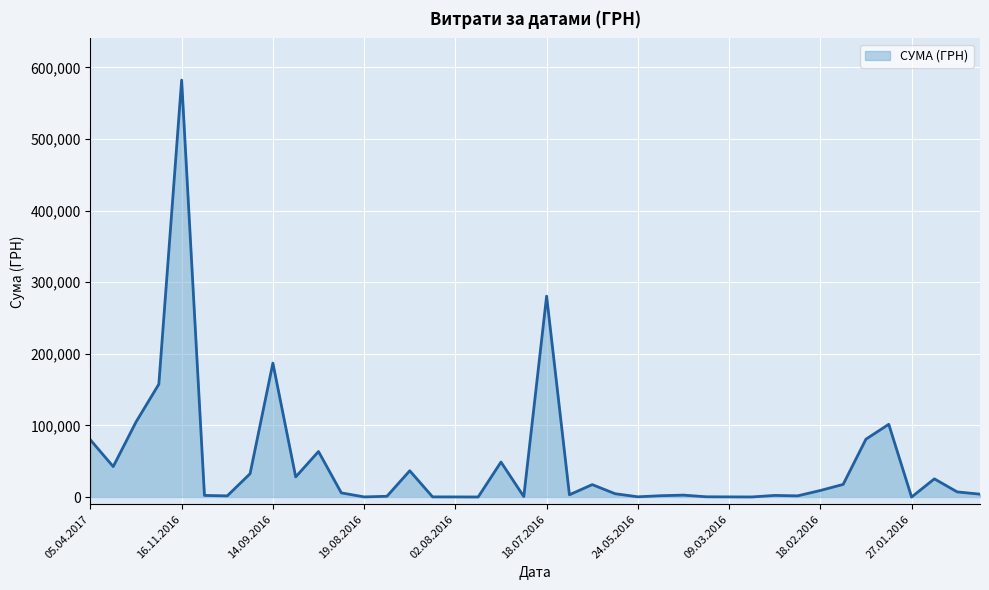

What is the maximum value shown in the chart?

582353.2